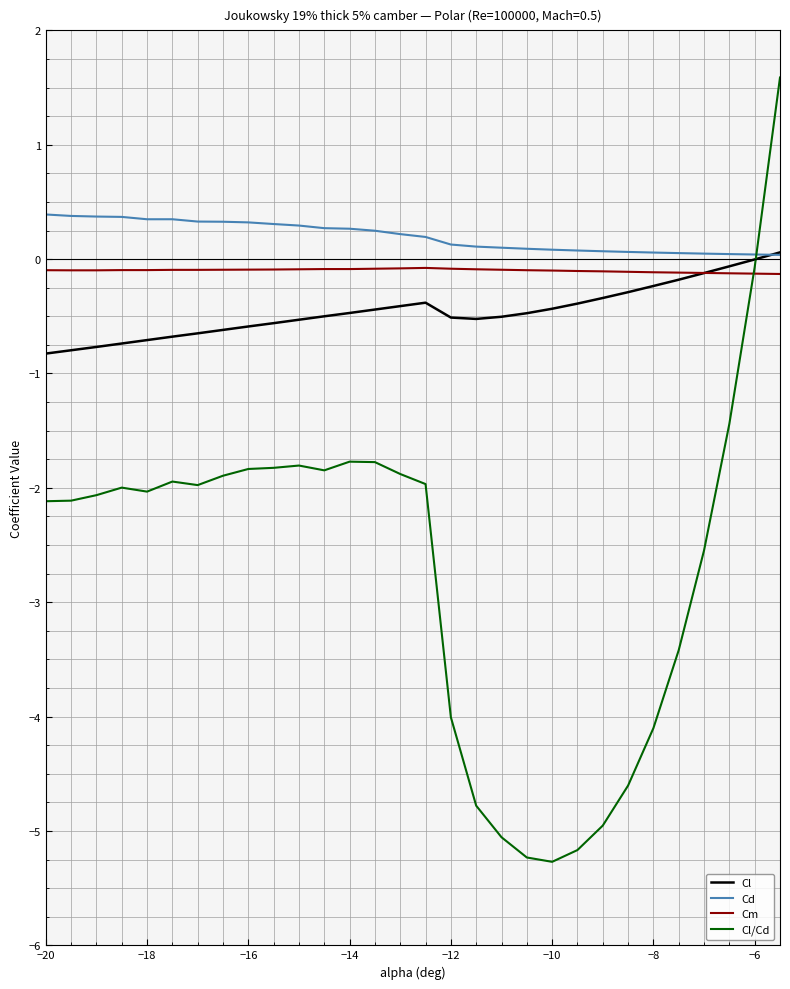

Which series has the largest range (max minus min)?

Cl/Cd